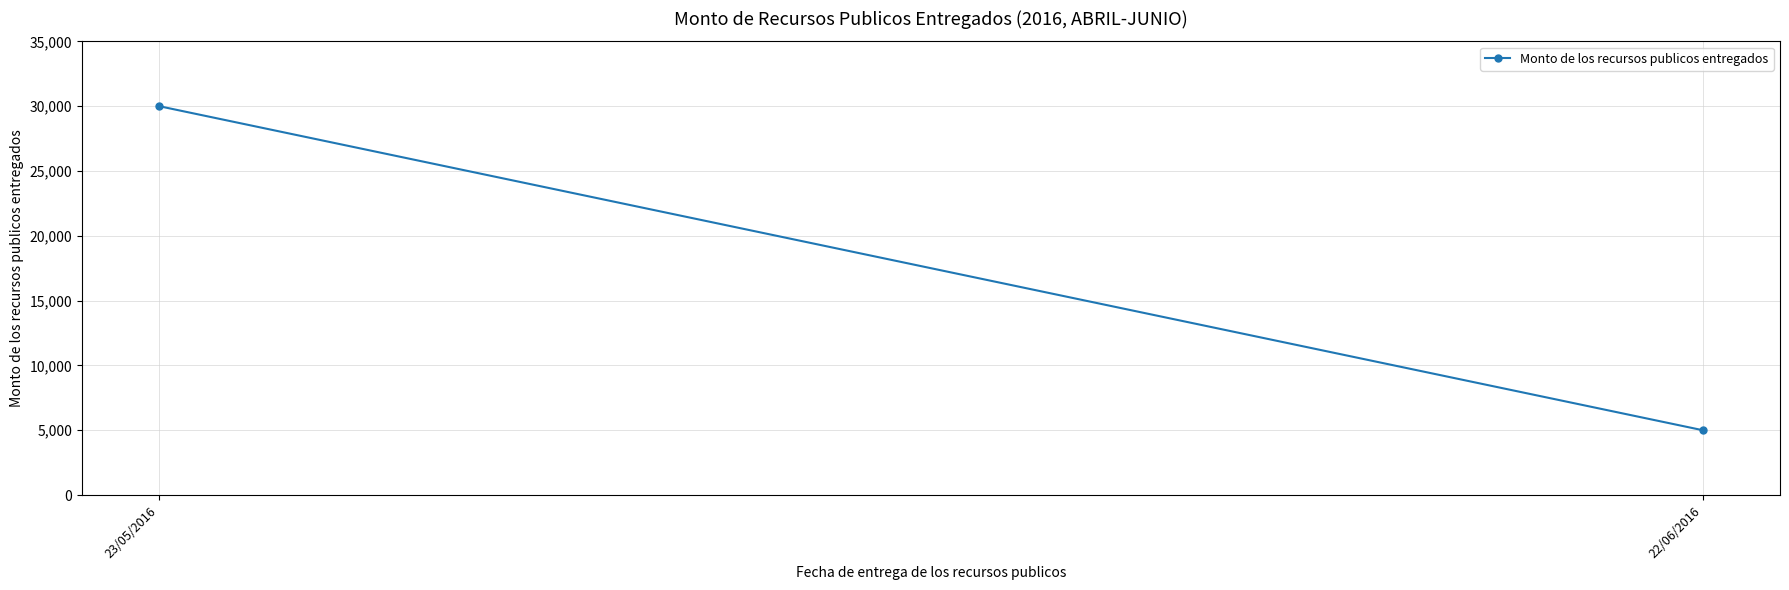

Count the number of categories in the chart.

2